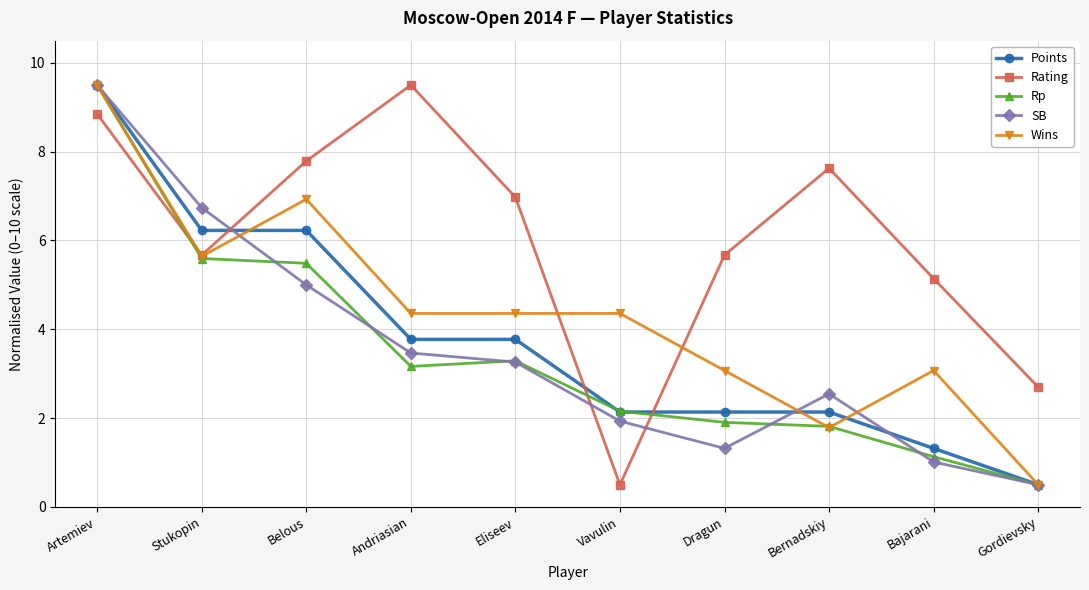

Which series has the largest total across all categories?

Rating